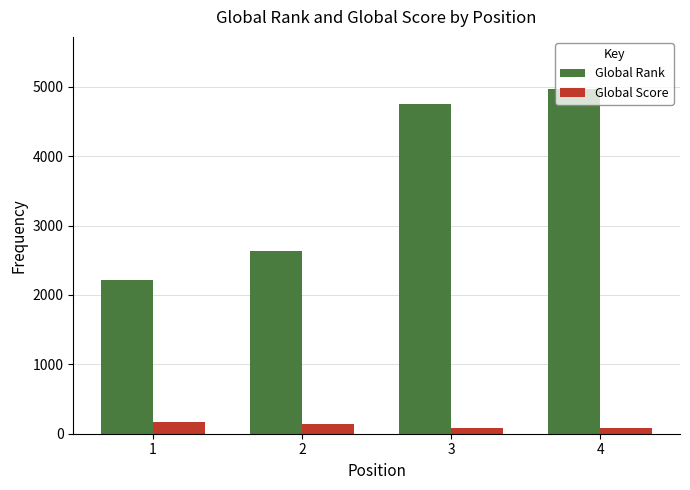

Which series has the largest total across all categories?

Global Rank